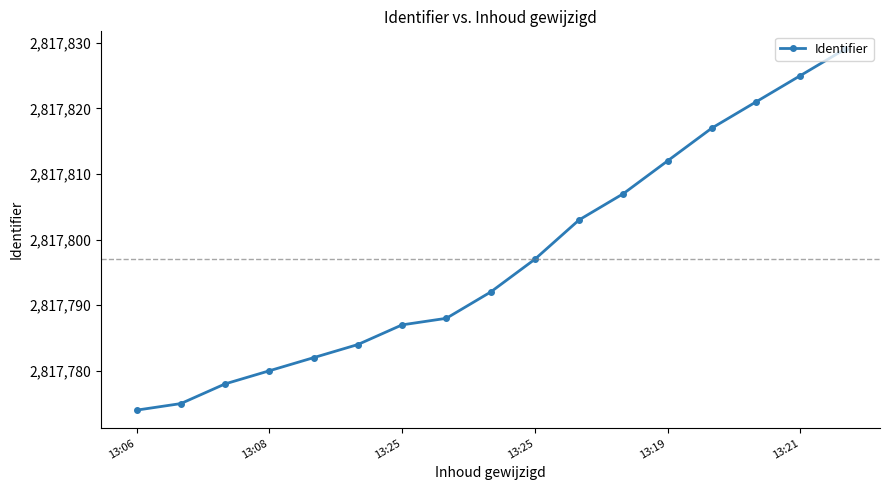

What is the sum of all values?

47902551